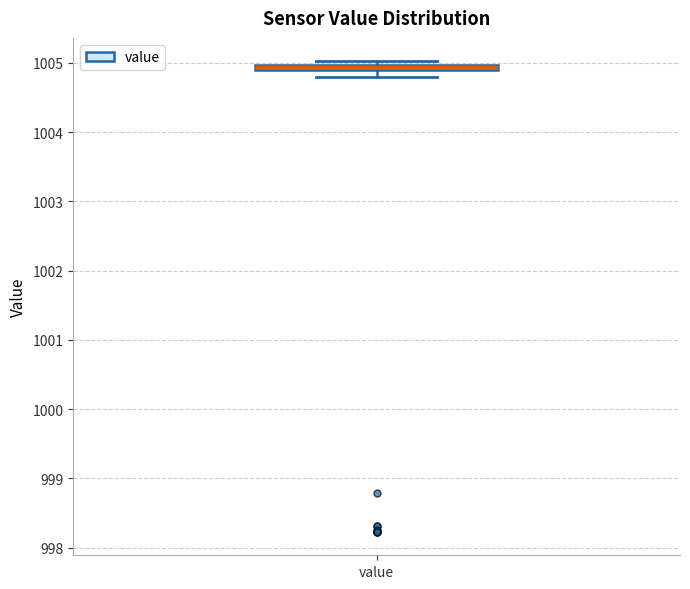

Where is the lower edge of the box for value on the y-axis? The values are not printed on the chart, so give them approximately, as read against the axis.

1004.9